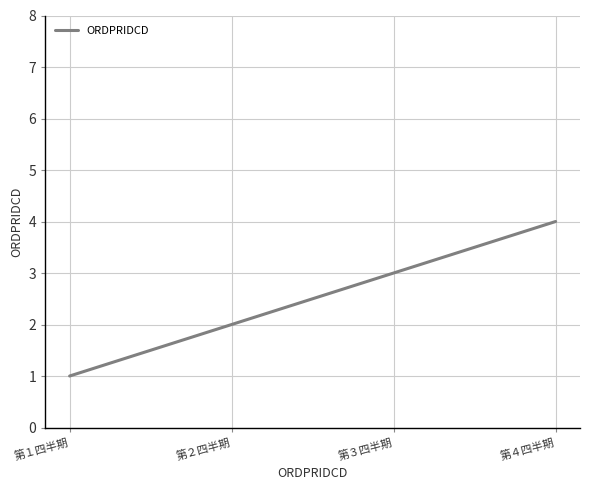

The value at 第２四半期 is 1. True or false?

False